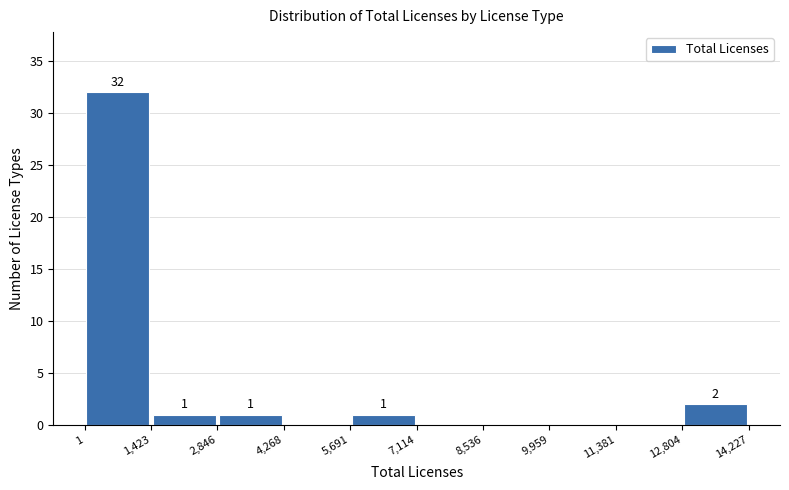

Which range on the x-axis has the tallest bar?

1 to 1,423